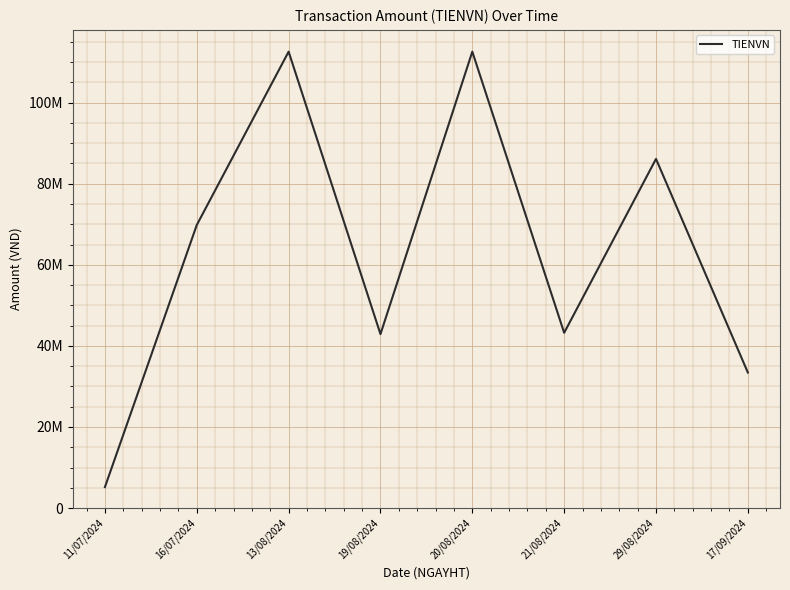

What is the value of the 4th point from the left?

42900598